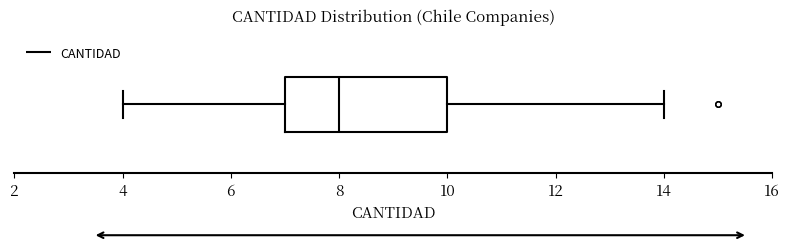

Transcribe this box plot: give where the median line is, the range the box spans, and where the two whiskers end, as read against the x-axis. The values are not printed on the chart, so give them approximately, as read against the axis.

median 8, box 7 to 10, whiskers 4 to 14